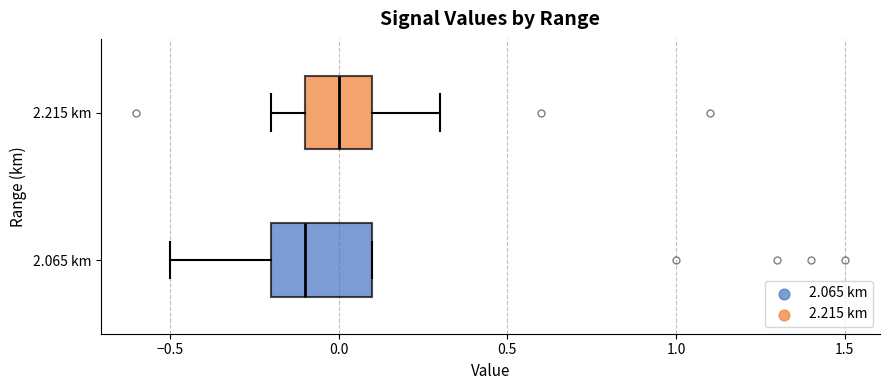

Which box has the furthest to the left median line?

2.065 km